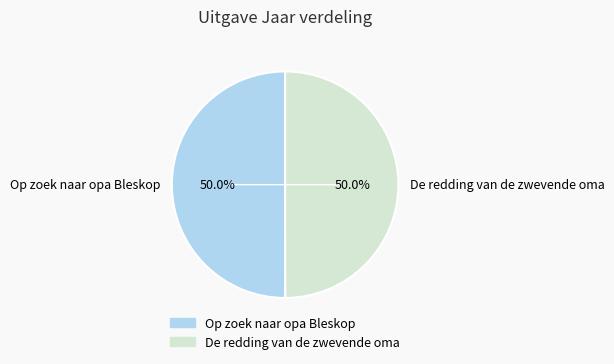

To the nearest percent, what portion does Op zoek naar opa Bleskop represent?

50%